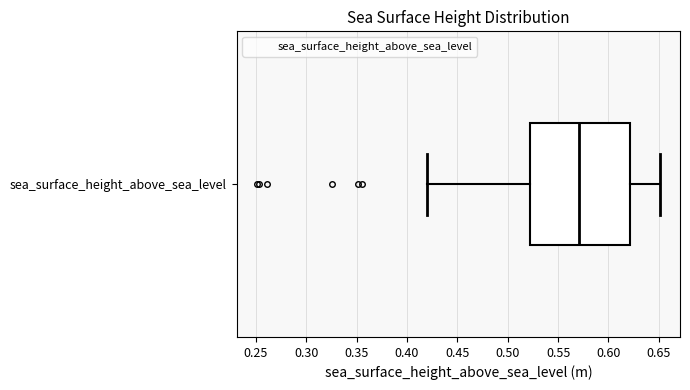

Transcribe this box plot: give where the median line is, the range the box spans, and where the two whiskers end, as read against the x-axis. The values are not printed on the chart, so give them approximately, as read against the axis.

median 0.570, box 0.525 to 0.620, whiskers 0.420 to 0.650